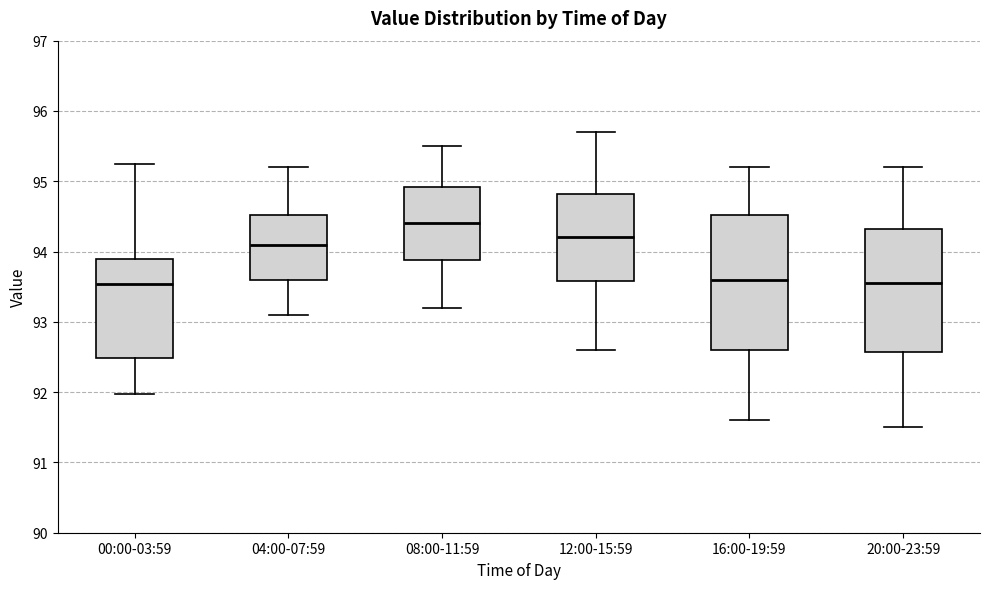

Reading left to right, transcribe this box plot: for each box, give where its median line is, the range the box spans, and where its two whiskers end, as read against the y-axis. The values are not printed on the chart, so give them approximately, as read against the axis.

00:00-03:59: median 93.5, box 92.5 to 93.9, whiskers 92.0 to 95.2
04:00-07:59: median 94.1, box 93.6 to 94.5, whiskers 93.1 to 95.2
08:00-11:59: median 94.4, box 93.9 to 94.9, whiskers 93.2 to 95.5
12:00-15:59: median 94.2, box 93.6 to 94.8, whiskers 92.6 to 95.7
16:00-19:59: median 93.6, box 92.6 to 94.5, whiskers 91.6 to 95.2
20:00-23:59: median 93.6, box 92.6 to 94.3, whiskers 91.5 to 95.2